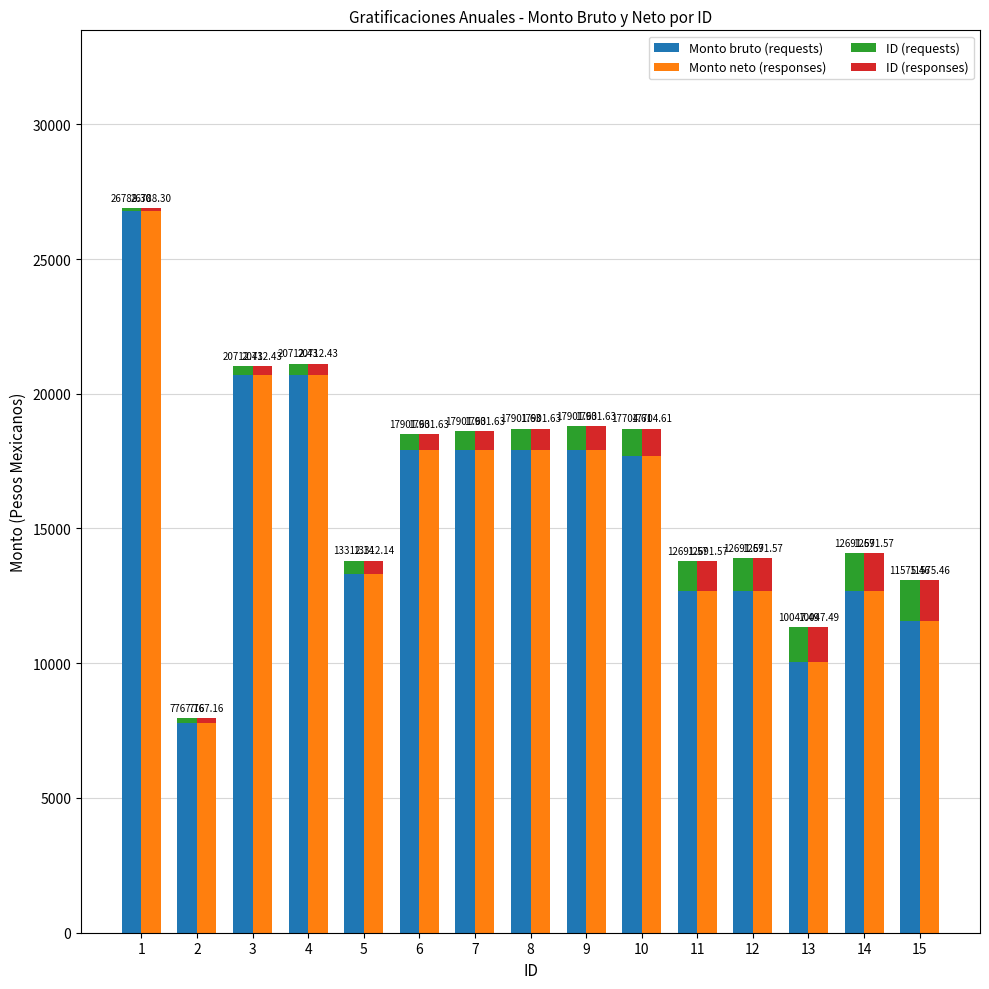

Reading left to right, list all the values displayed in this chart.

Monto bruto (requests): 26788.3	7767.2	20712.4	20712.4	13312.1	17901.6	17901.6	17901.6	17901.6	17704.6	12691.6	12691.6	10047.5	12691.6	11575.5
Monto neto (responses): 26788.3	7767.2	20712.4	20712.4	13312.1	17901.6	17901.6	17901.6	17901.6	17704.6	12691.6	12691.6	10047.5	12691.6	11575.5
ID (requests): 100.0	200.0	300.0	400.0	500.0	600.0	700.0	800.0	900.0	1000.0	1100.0	1200.0	1300.0	1400.0	1500.0
ID (responses): 100.0	200.0	300.0	400.0	500.0	600.0	700.0	800.0	900.0	1000.0	1100.0	1200.0	1300.0	1400.0	1500.0